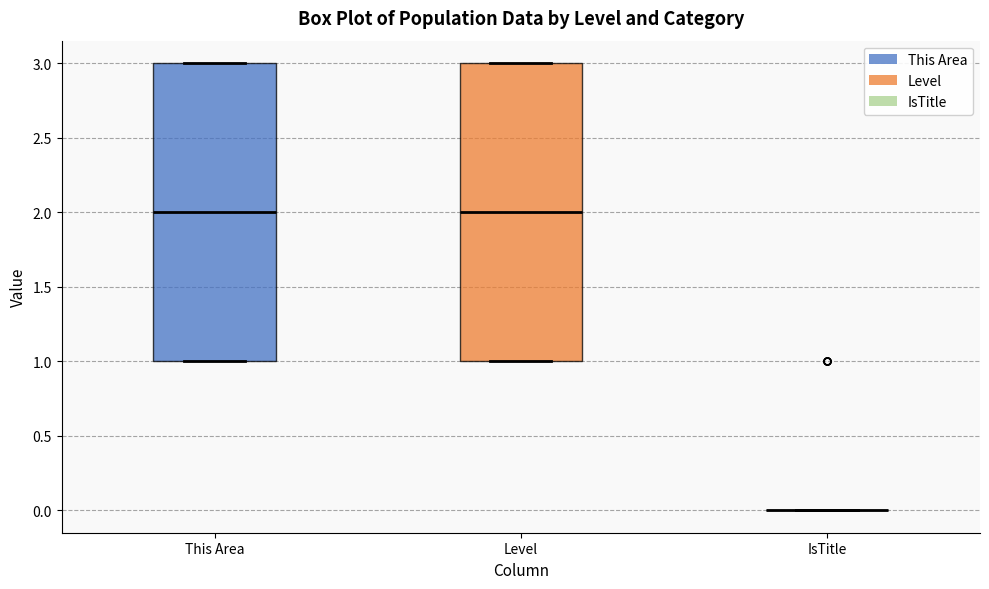

Where does the median line of the box for This Area sit on the y-axis? The values are not printed on the chart, so give them approximately, as read against the axis.

2